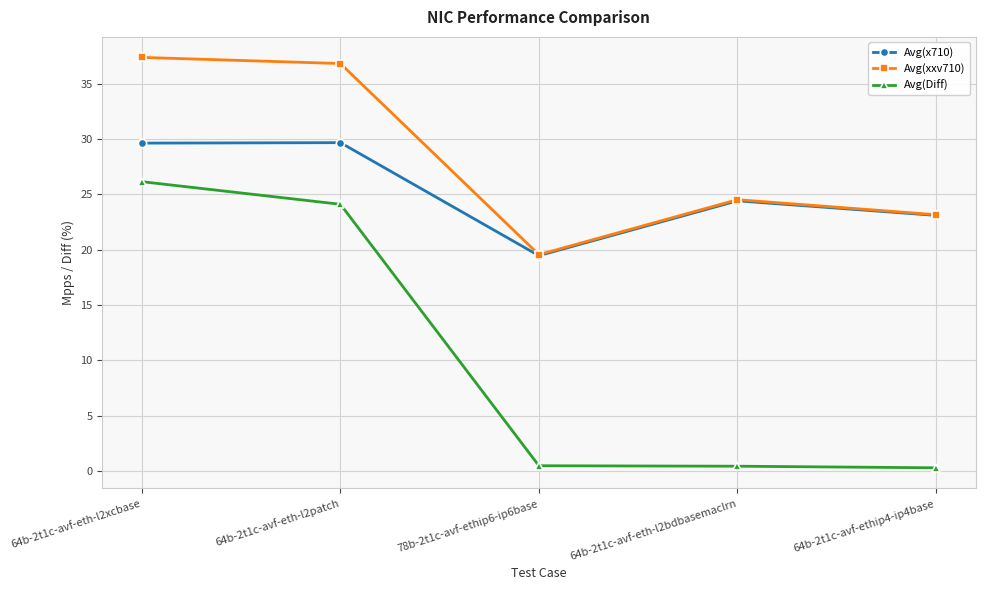

At how many categories does at least one series exceed 32?

2